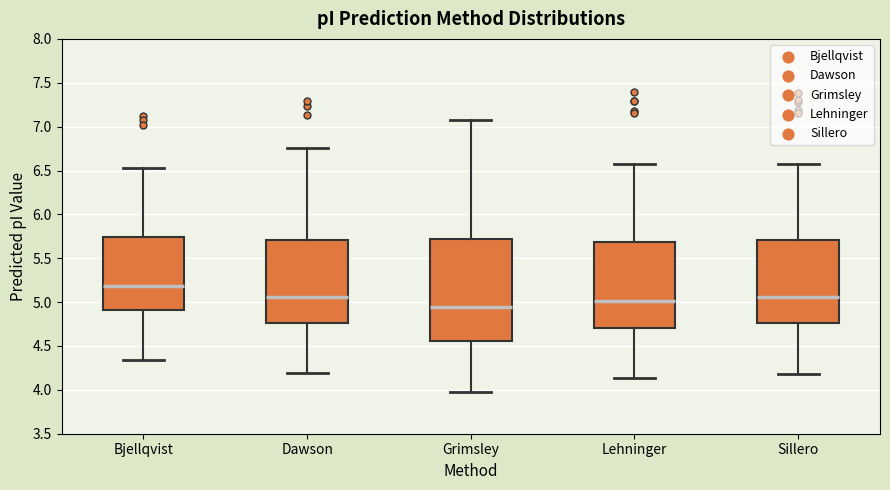

Comparing the boxes themselves (not the whiskers), which one is the tallest?

Grimsley